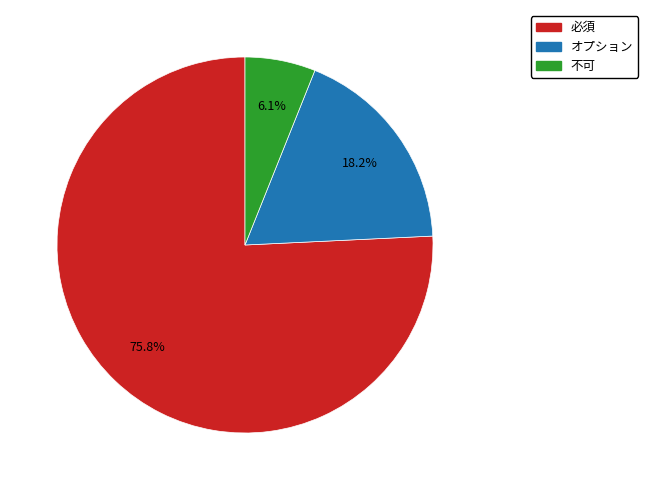

Does 必須 represent more than half of the total?

Yes